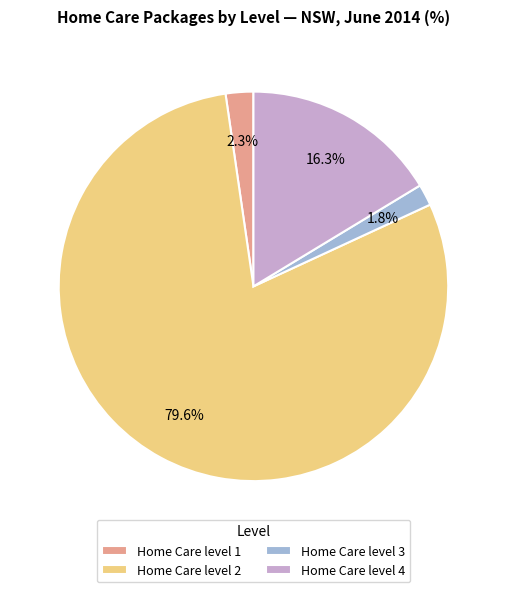

How many segments does this pie chart have?

4